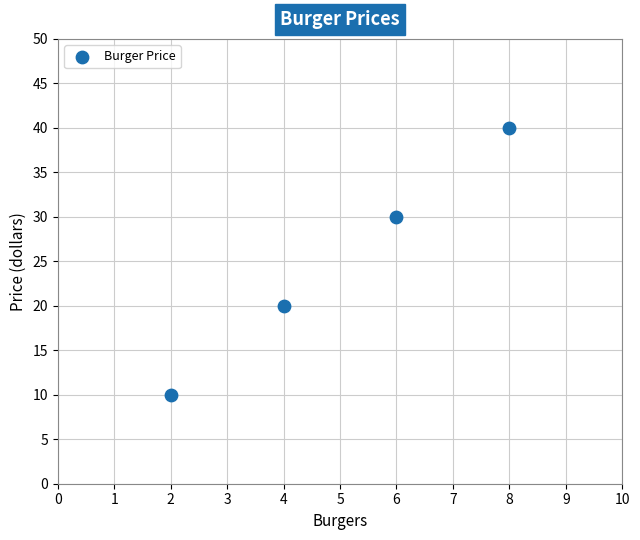

What is the average Y value?

25